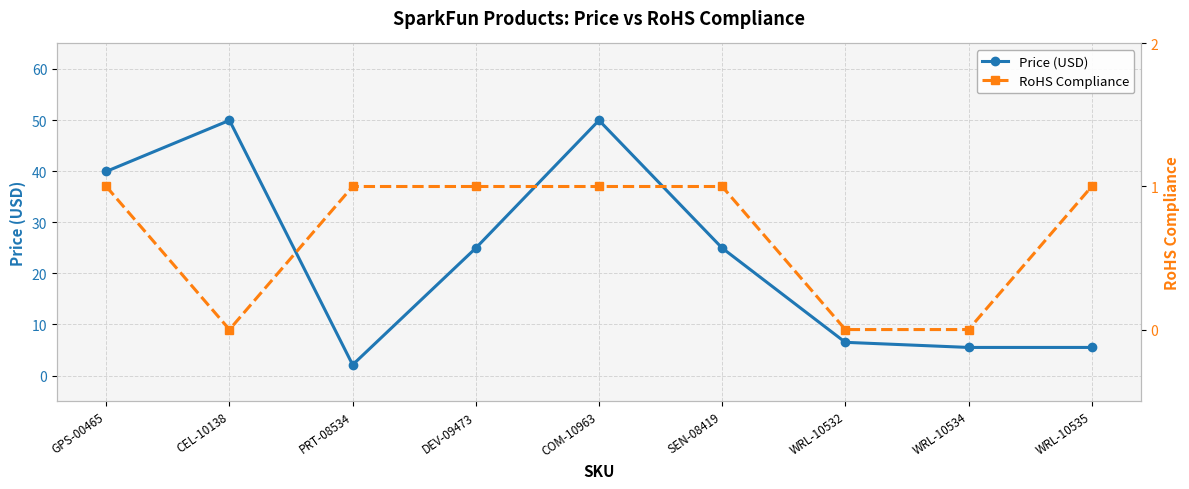

At which category does RoHS Compliance reach its first local valley?

CEL-10138